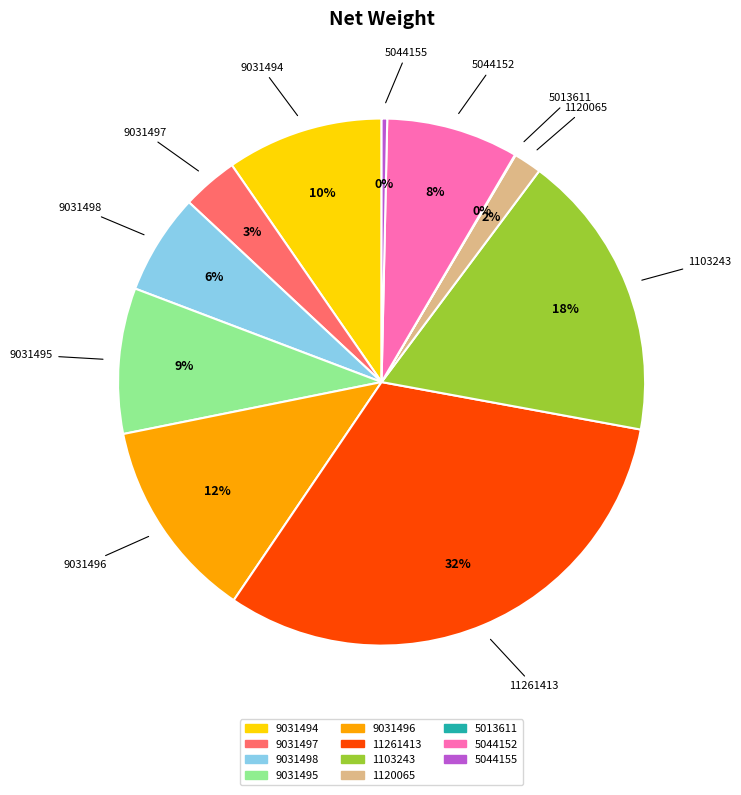

Is it true that 9031494 is 17% of the pie?

False